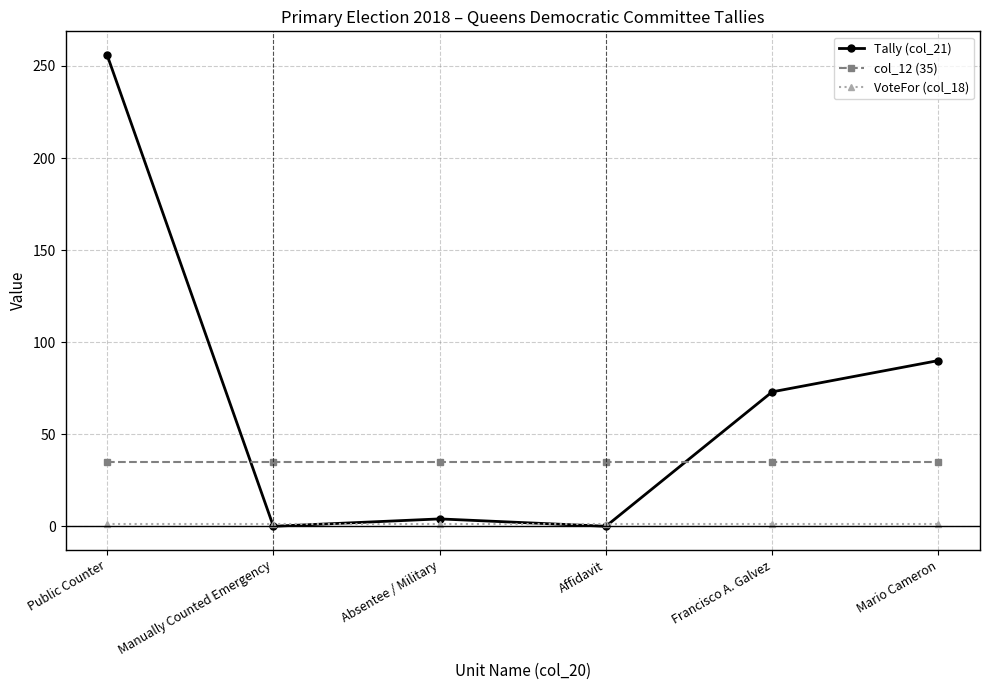

What position from the right is Public Counter?

6